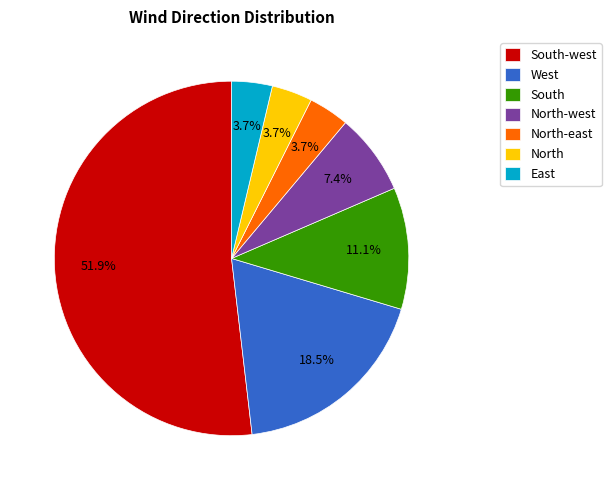

What is the largest slice in the pie chart?

South-west